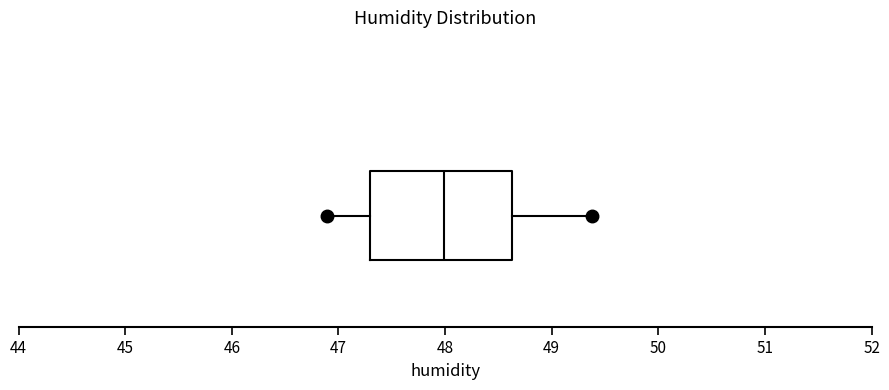

Where does the left whisker of the box end on the x-axis? The values are not printed on the chart, so give them approximately, as read against the axis.

46.9